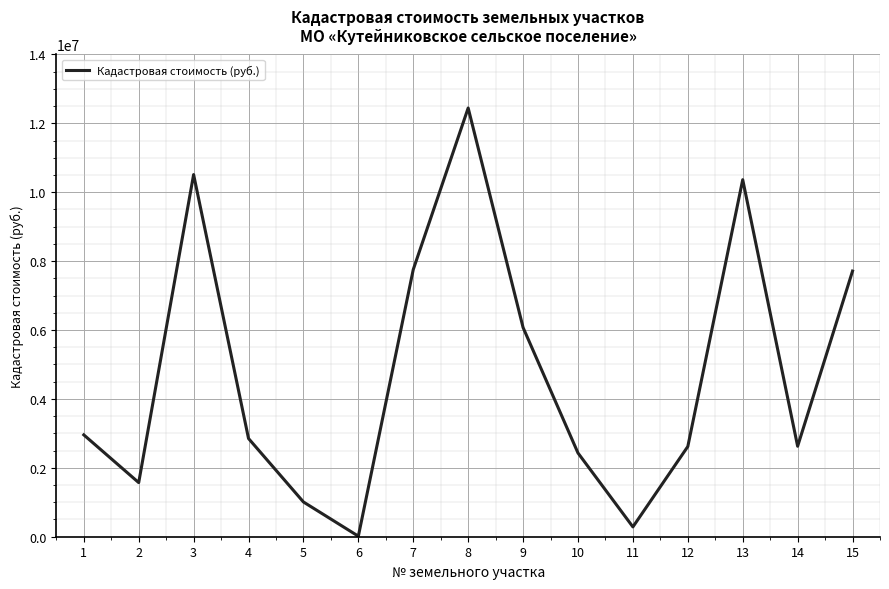

Which category has the highest value across all series?

8